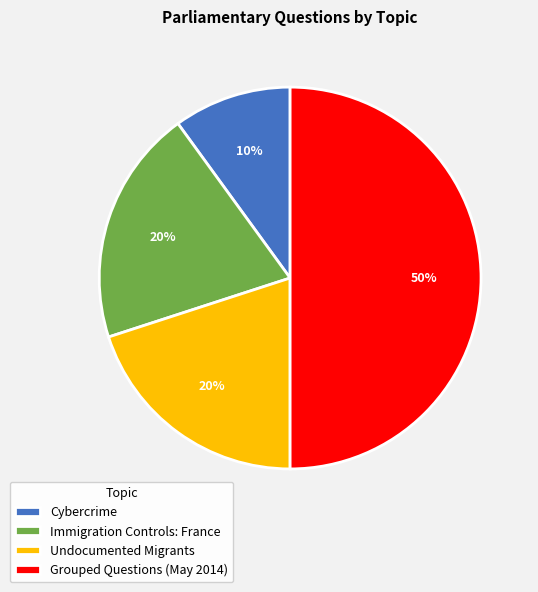

To the nearest percent, what percentage of the pie is Grouped Questions (May 2014)?

50%